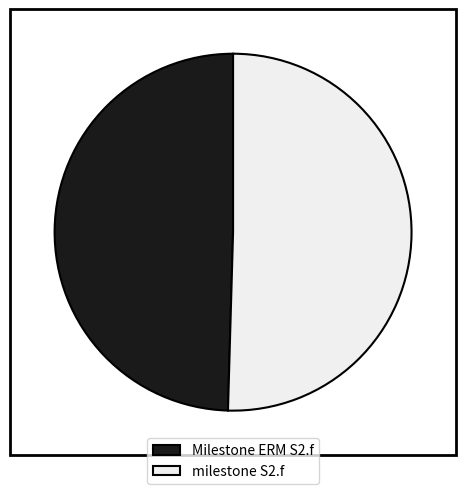

Between Milestone ERM S2.f and milestone S2.f, which is larger?

milestone S2.f